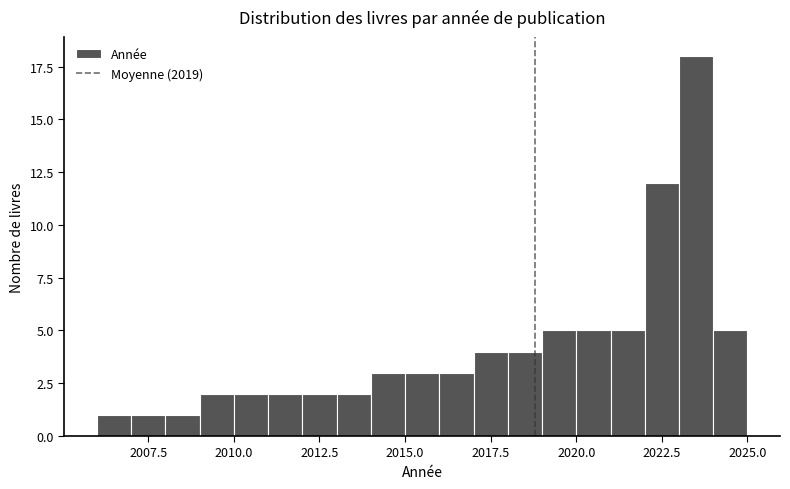

Read against the x-axis, roughly where is the centre of the tallest bar?

2023.5